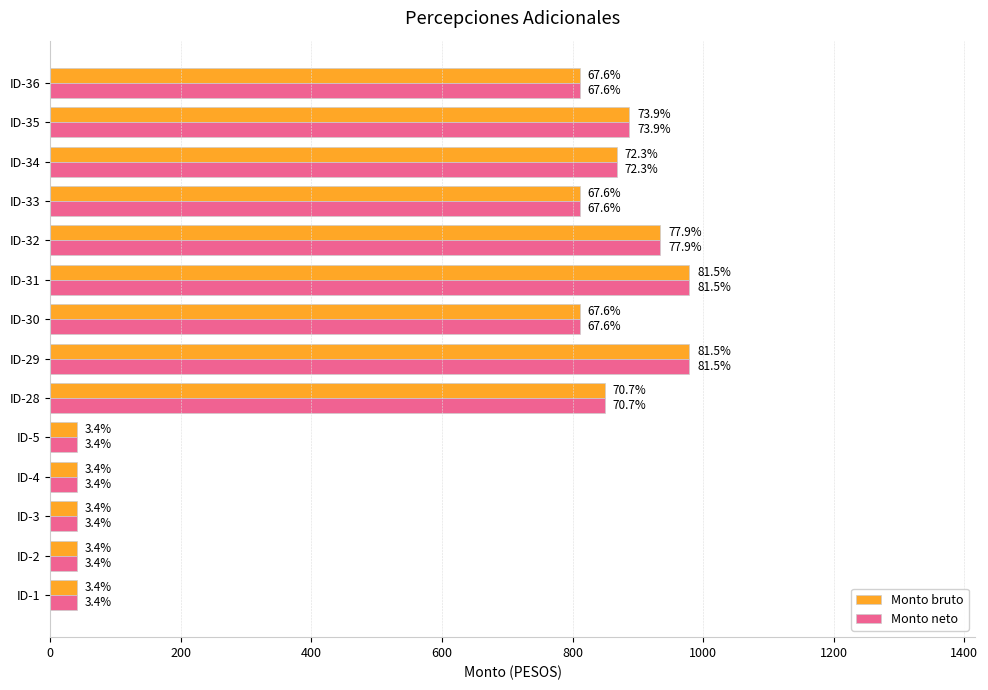

Reading right to left, extract all data points from this chart.

Monto bruto: 810.8	887.0	867.7	810.8	934.3	978.6	810.8	978.6	848.9	40.5	40.5	40.5	40.5	40.5
Monto neto: 810.8	887.0	867.7	810.8	934.3	978.6	810.8	978.6	848.9	40.5	40.5	40.5	40.5	40.5